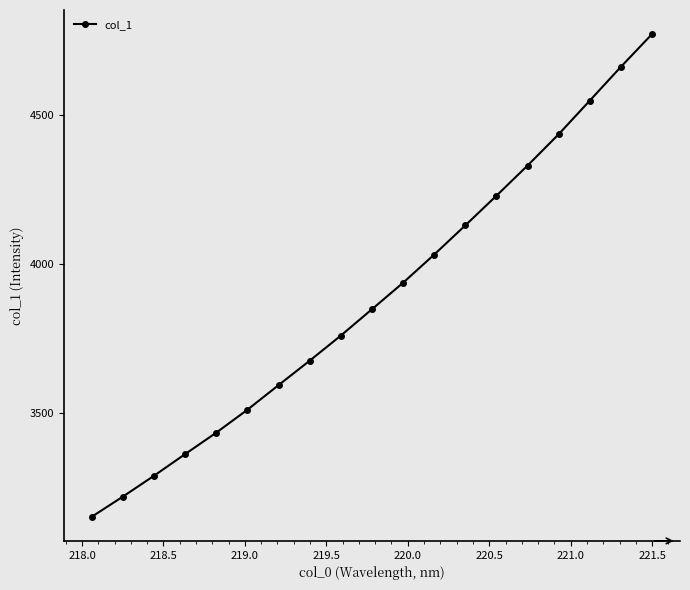

How many distinct data groups are displayed?

1